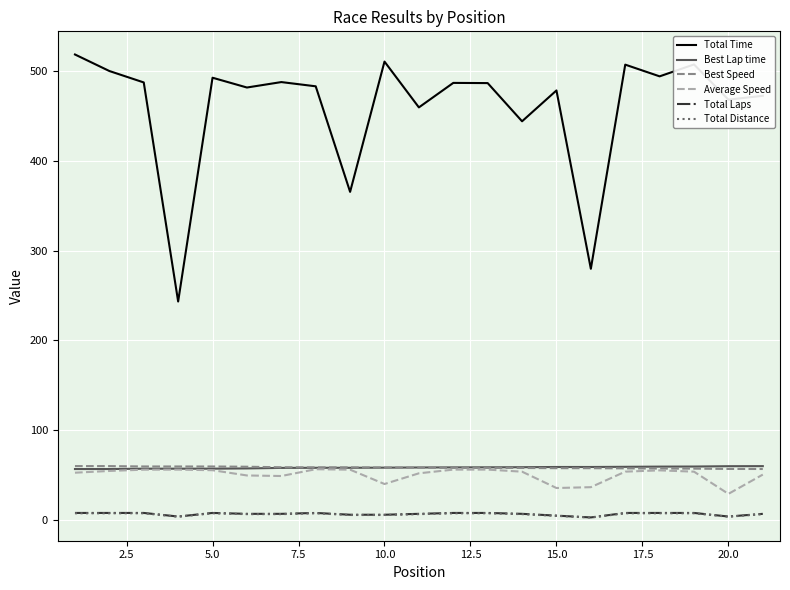

How many lines are shown in the chart?

6